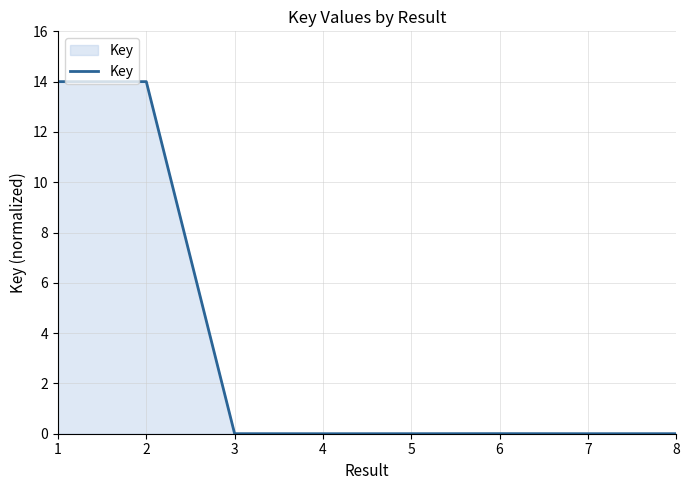

True or false: the data has more than 0 interior local peaks.

True